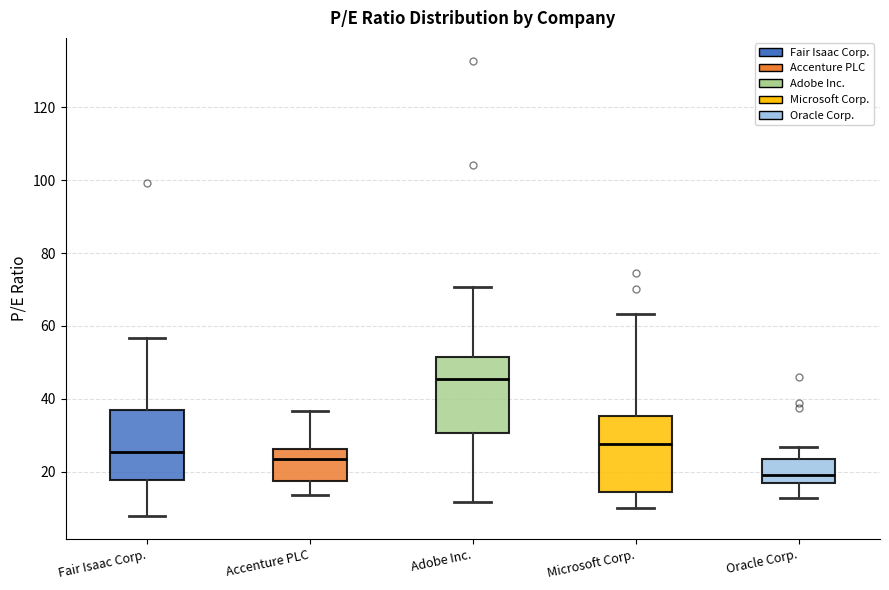

Which box's median line is the highest?

Adobe Inc.